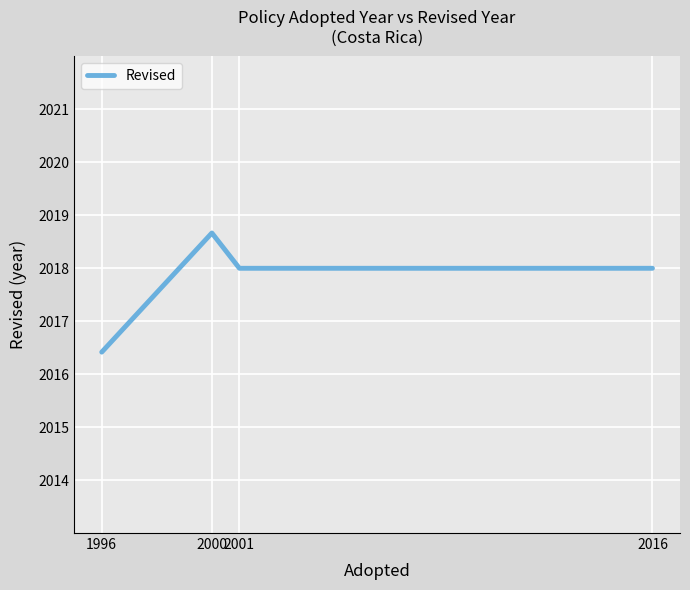

What is the difference between the values at 2001 and 1996?

1.6